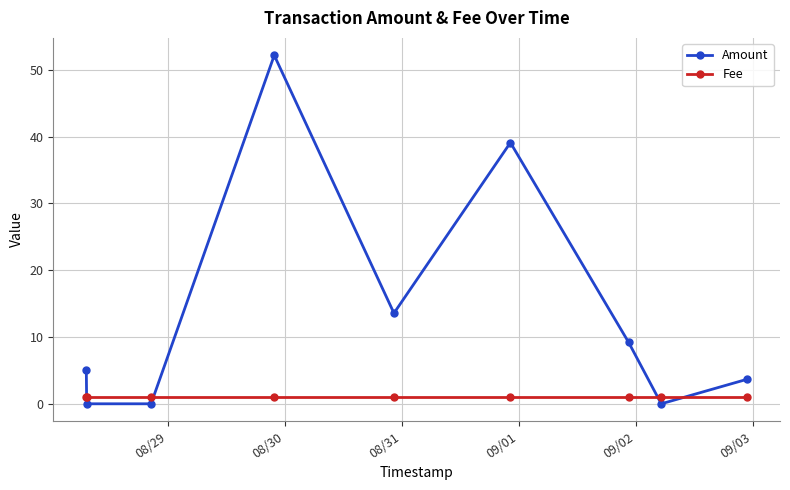

True or false: Fee and Amount cross at least once.

True